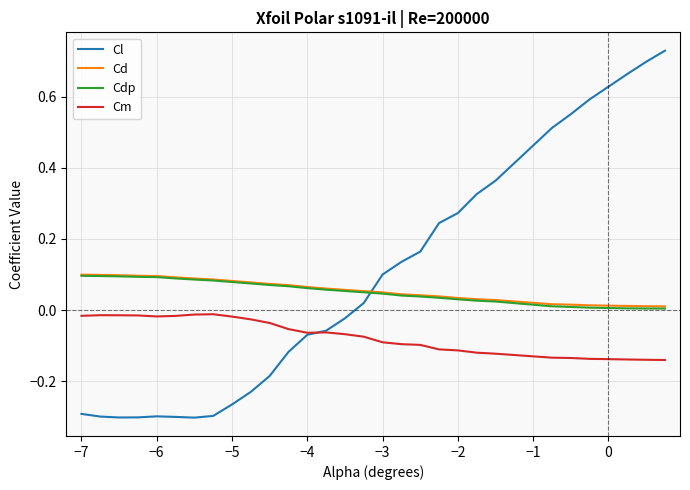

True or false: Cdp and Cl cross at least once.

True